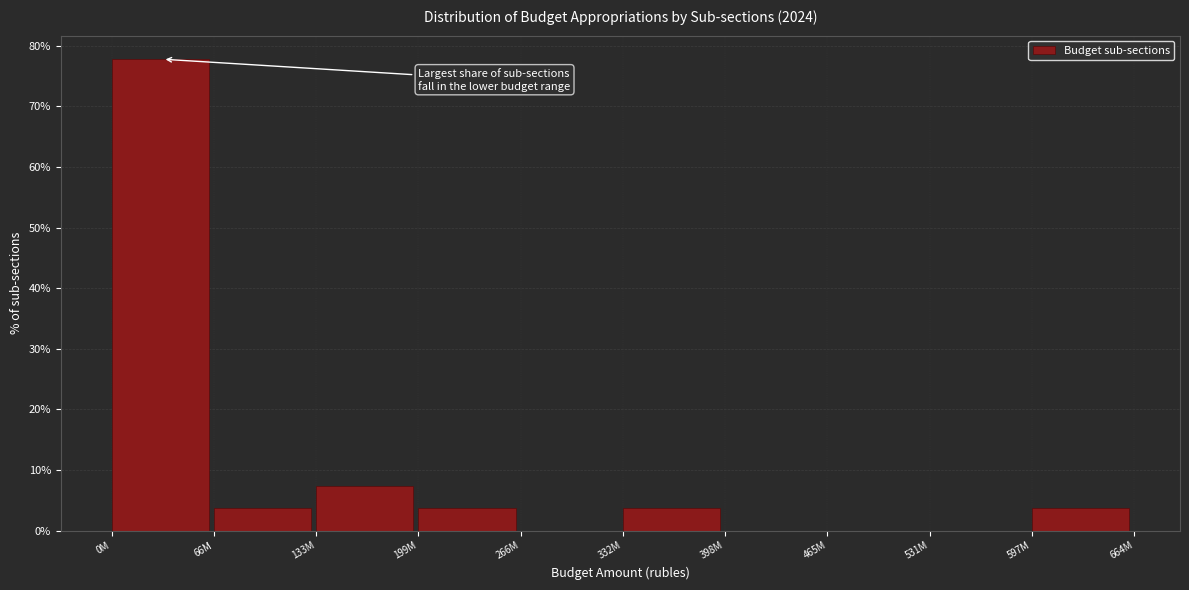

Reading left to right, transcribe all the data shown in this chart.

0M=77.8	66M=3.7	133M=7.4	199M=3.7	266M=0.0	332M=3.7	398M=0.0	465M=0.0	531M=0.0	597M=3.7